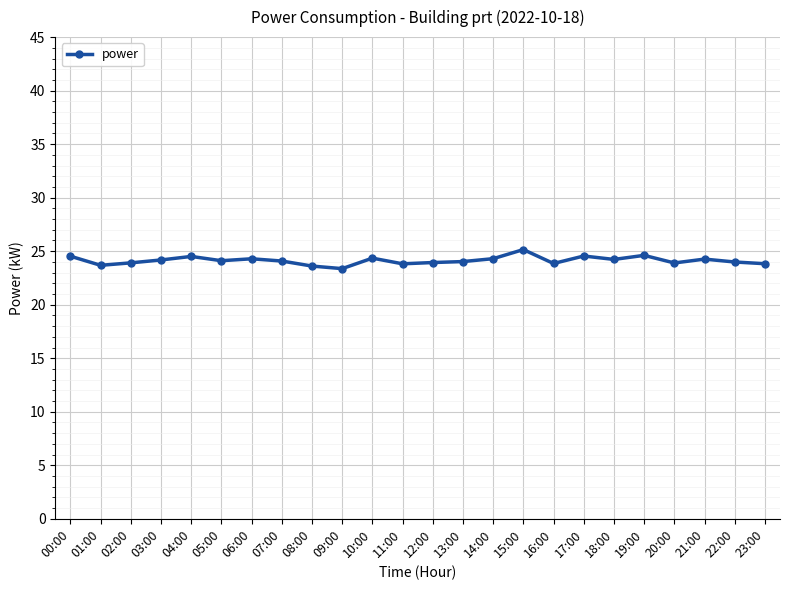

Is it true that the value at 06:00 is 41.2?

False